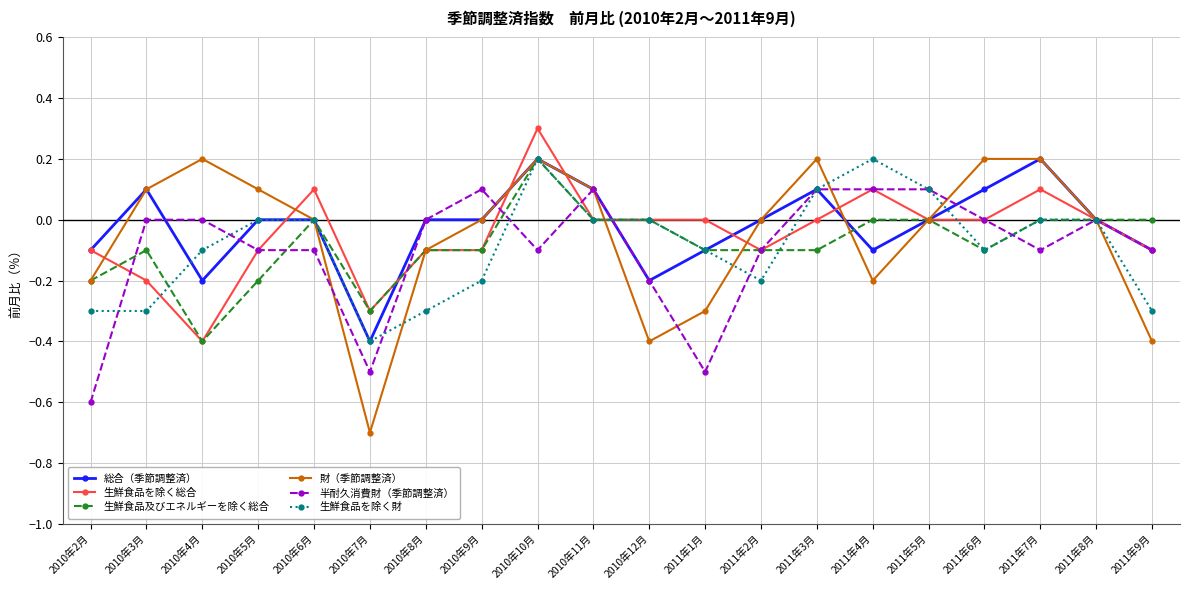

What is the difference between the maximum and minimum values in the 生鮮食品を除く総合 series?

0.7